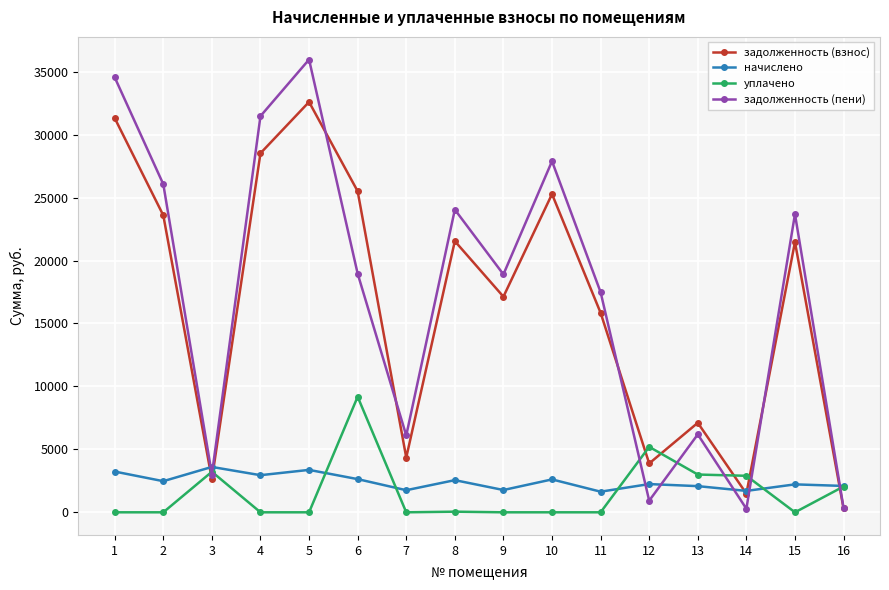

Is it true that уплачено equals 0.0 at 2?

True